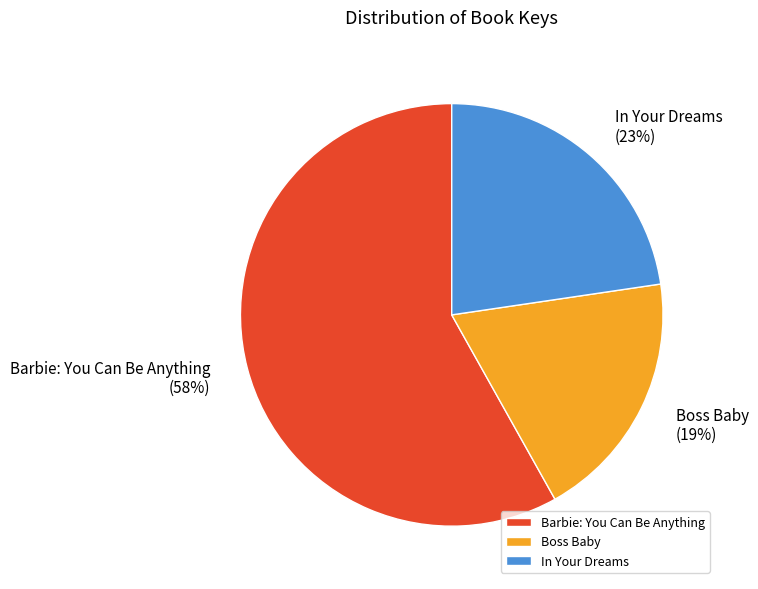

What is the smallest slice in the pie chart?

Boss Baby